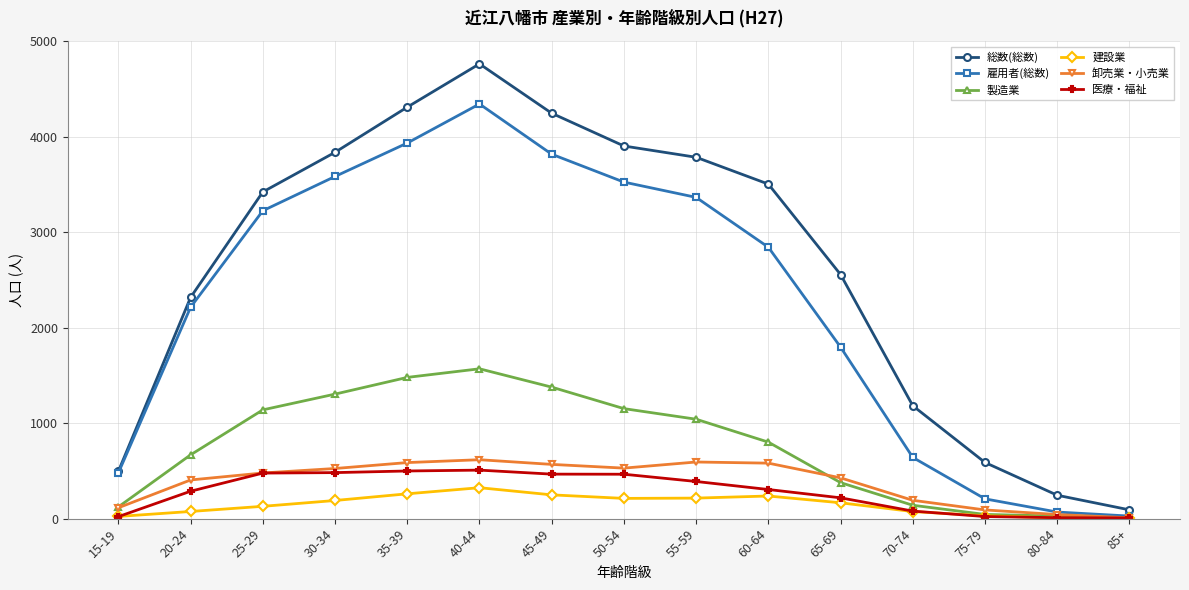

What is the greatest value displayed?

4762